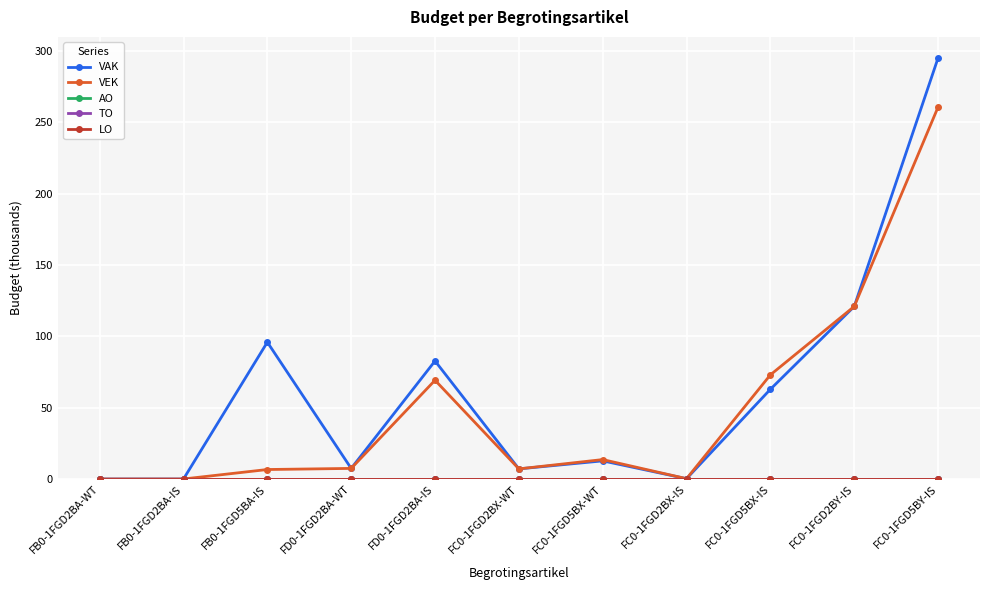

Reading right to left, extract all data points from this chart.

VAK: FC0-1FGD5BY-IS=295.1	FC0-1FGD2BY-IS=120.9	FC0-1FGD5BX-IS=62.9	FC0-1FGD2BX-IS=0.2	FC0-1FGD5BX-WT=12.7	FC0-1FGD2BX-WT=7.1	FD0-1FGD2BA-IS=82.7	FD0-1FGD2BA-WT=7.4	FB0-1FGD5BA-IS=95.9	FB0-1FGD2BA-IS=0.0	FB0-1FGD2BA-WT=0.0
VEK: FC0-1FGD5BY-IS=260.6	FC0-1FGD2BY-IS=120.9	FC0-1FGD5BX-IS=73.0	FC0-1FGD2BX-IS=0.2	FC0-1FGD5BX-WT=13.6	FC0-1FGD2BX-WT=7.1	FD0-1FGD2BA-IS=69.2	FD0-1FGD2BA-WT=7.4	FB0-1FGD5BA-IS=6.6	FB0-1FGD2BA-IS=0.0	FB0-1FGD2BA-WT=0.0
AO: FC0-1FGD5BY-IS=0.0	FC0-1FGD2BY-IS=0.0	FC0-1FGD5BX-IS=0.0	FC0-1FGD2BX-IS=0.0	FC0-1FGD5BX-WT=0.0	FC0-1FGD2BX-WT=0.0	FD0-1FGD2BA-IS=0.0	FD0-1FGD2BA-WT=0.0	FB0-1FGD5BA-IS=0.0	FB0-1FGD2BA-IS=0.0	FB0-1FGD2BA-WT=0.0
TO: FC0-1FGD5BY-IS=0.0	FC0-1FGD2BY-IS=0.0	FC0-1FGD5BX-IS=0.0	FC0-1FGD2BX-IS=0.0	FC0-1FGD5BX-WT=0.0	FC0-1FGD2BX-WT=0.0	FD0-1FGD2BA-IS=0.0	FD0-1FGD2BA-WT=0.0	FB0-1FGD5BA-IS=0.0	FB0-1FGD2BA-IS=0.0	FB0-1FGD2BA-WT=0.0
LO: FC0-1FGD5BY-IS=0.0	FC0-1FGD2BY-IS=0.0	FC0-1FGD5BX-IS=0.0	FC0-1FGD2BX-IS=0.0	FC0-1FGD5BX-WT=0.0	FC0-1FGD2BX-WT=0.0	FD0-1FGD2BA-IS=0.0	FD0-1FGD2BA-WT=0.0	FB0-1FGD5BA-IS=0.0	FB0-1FGD2BA-IS=0.0	FB0-1FGD2BA-WT=0.0